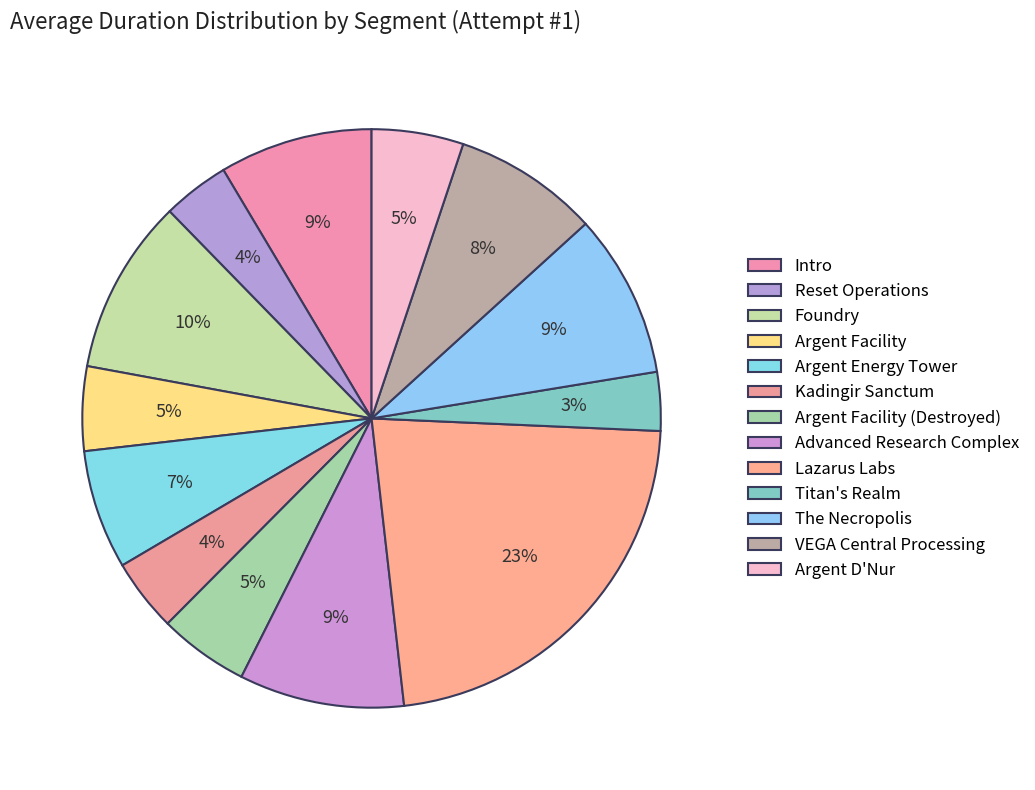

What is the smallest slice in the pie chart?

Titan's Realm